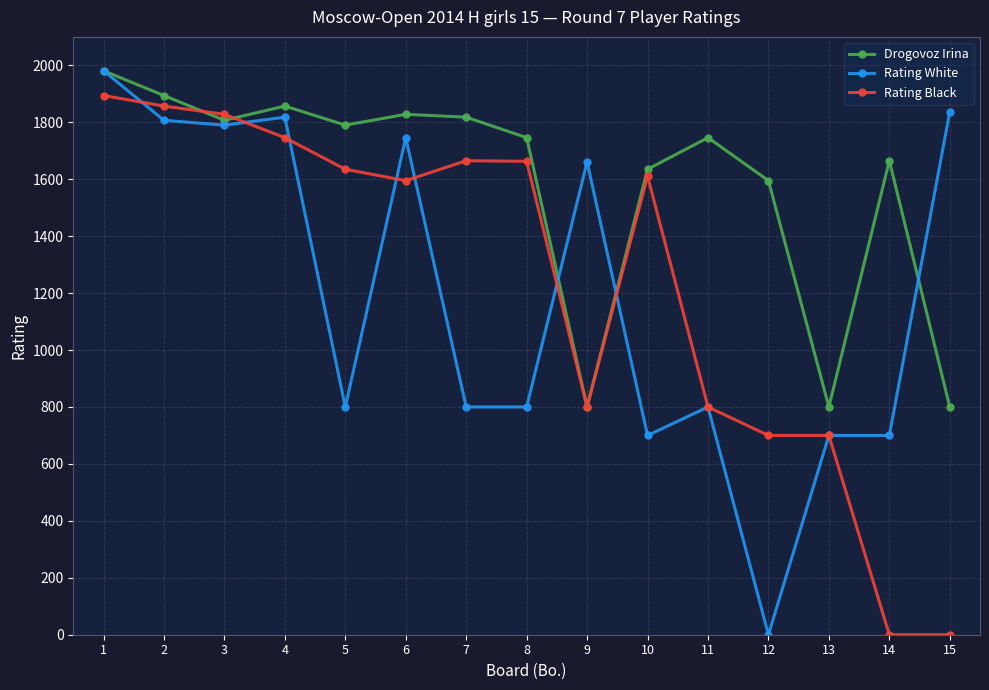

The value of Drogovoz Irina at 1 is 3107. True or false?

False